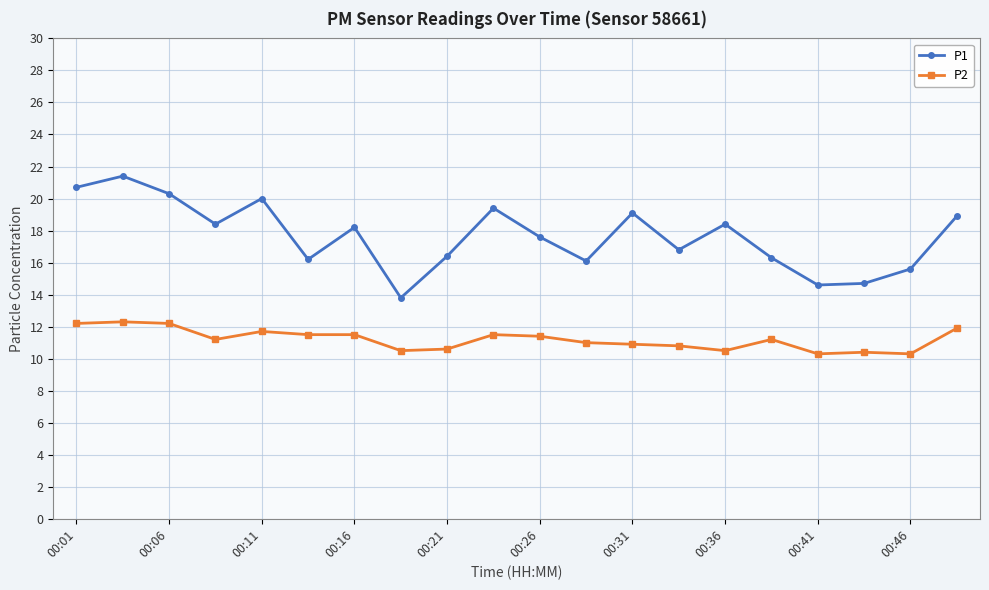

Which series has the largest total across all categories?

P1